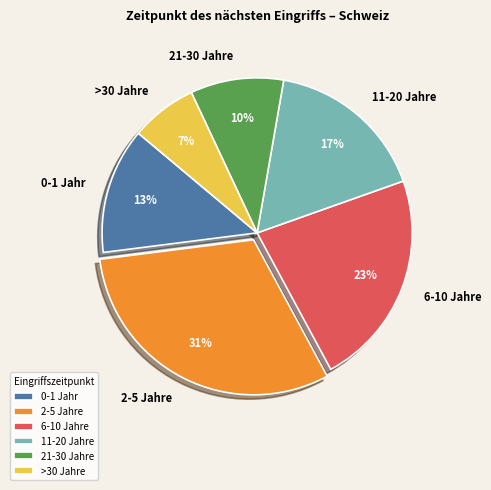

How many segments does this pie chart have?

6